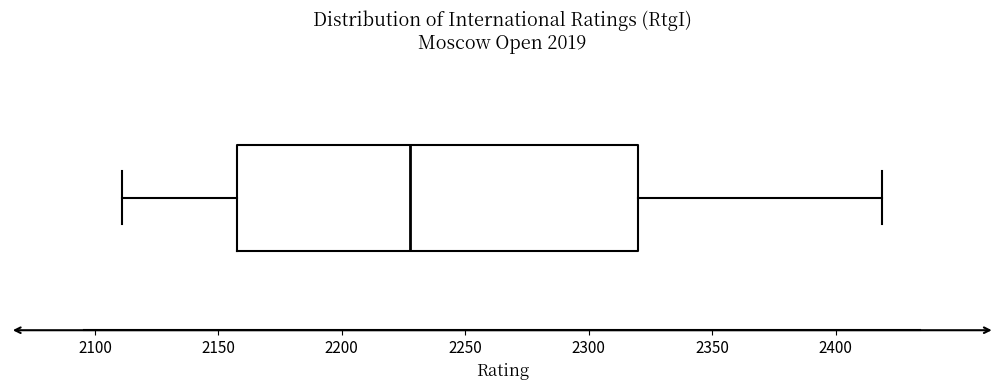

Transcribe this box plot: give where the median line is, the range the box spans, and where the two whiskers end, as read against the x-axis. The values are not printed on the chart, so give them approximately, as read against the axis.

median 2230, box 2160 to 2320, whiskers 2110 to 2420